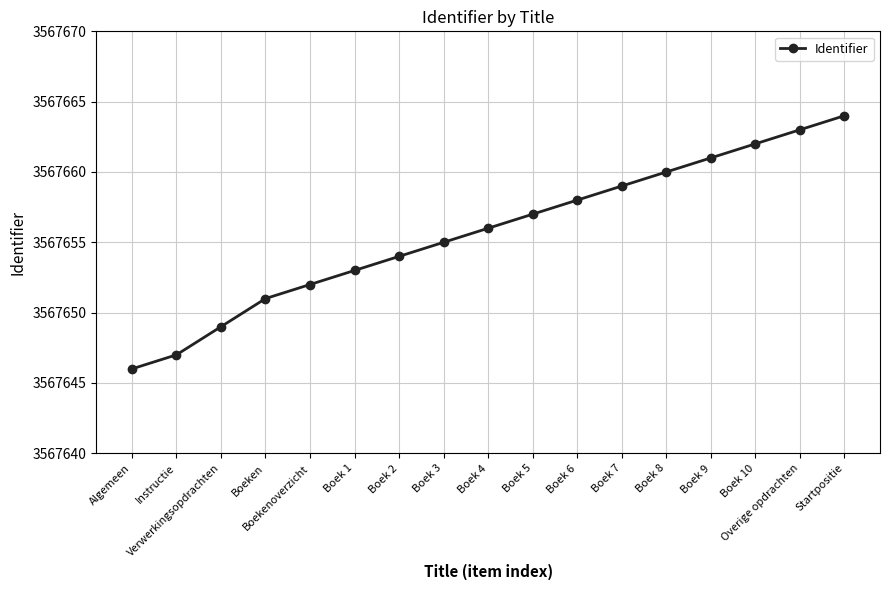

What is the difference between the second highest and second lowest values?

16